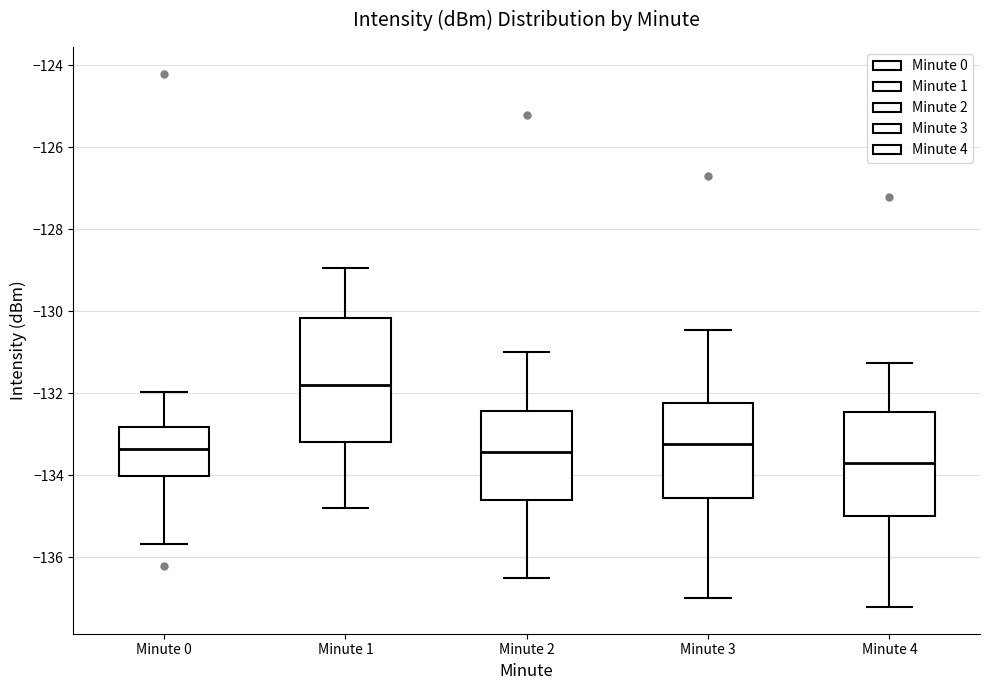

Which box's median line is the lowest?

Minute 4